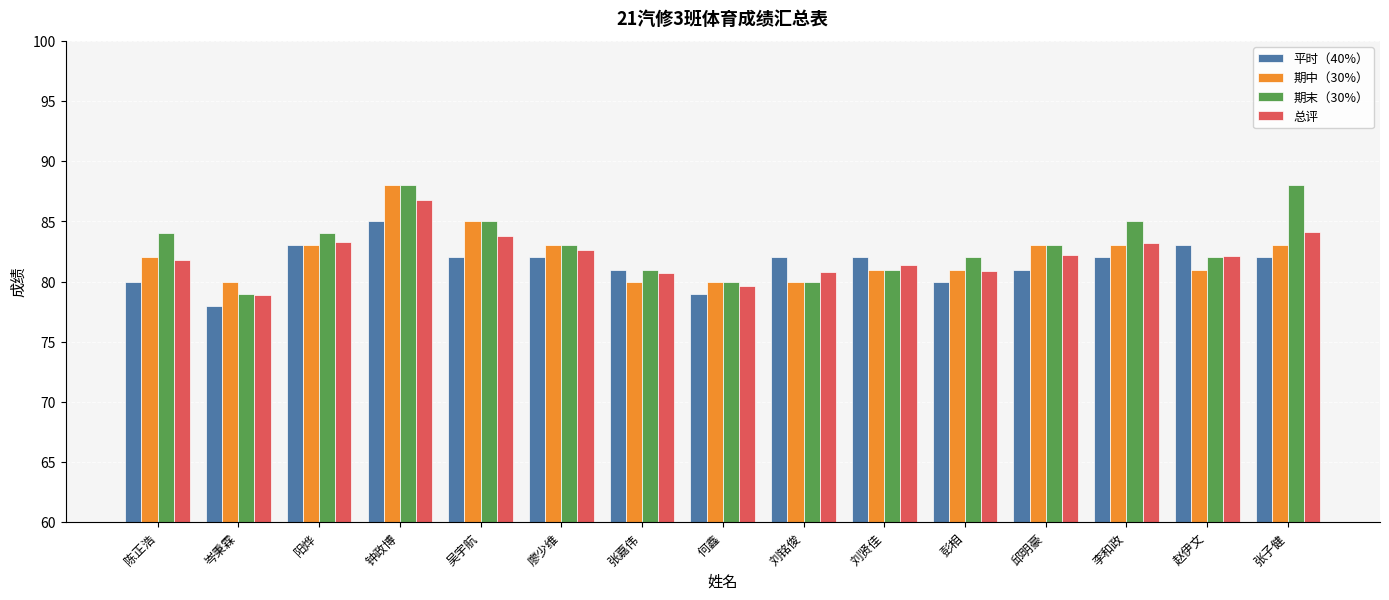

What is the maximum value shown in the chart?

88.0